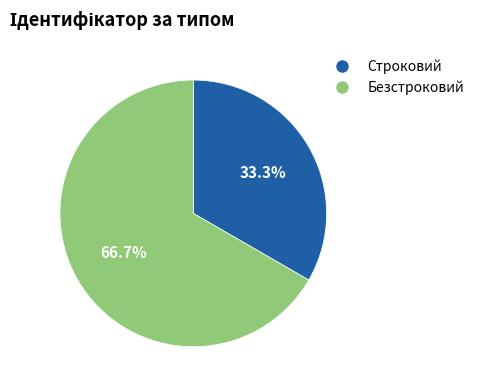

To the nearest percent, what is the difference between the Строковий and Безстроковий slice percentages?

33%